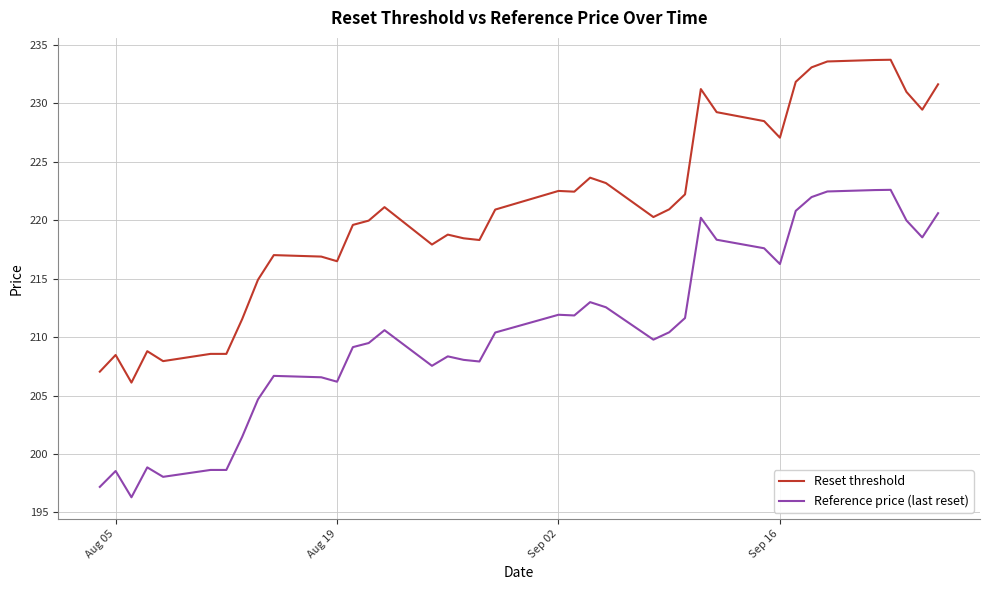

What are all the series names shown in the legend?

Reset threshold, Reference price (last reset)